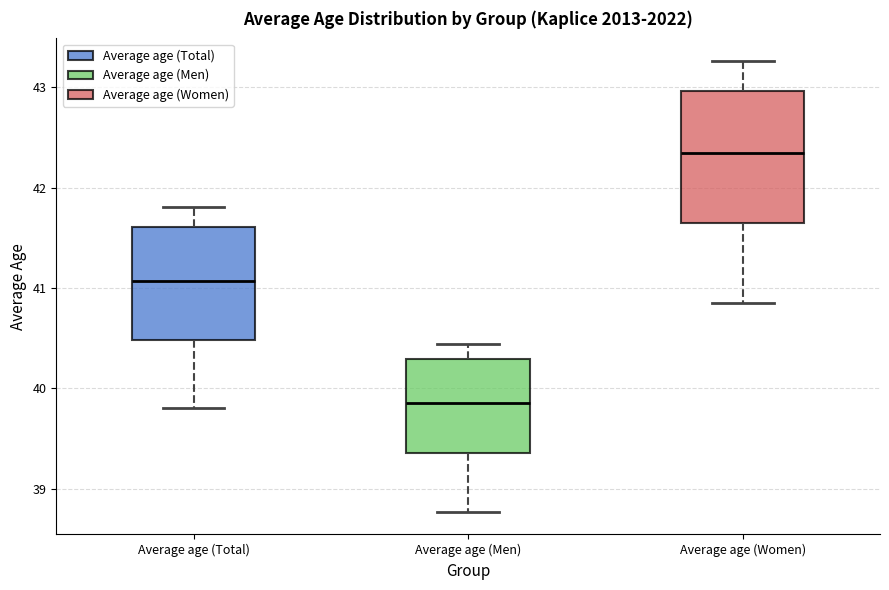

Where is the lower edge of the box for Average age (Men) on the y-axis? The values are not printed on the chart, so give them approximately, as read against the axis.

39.4